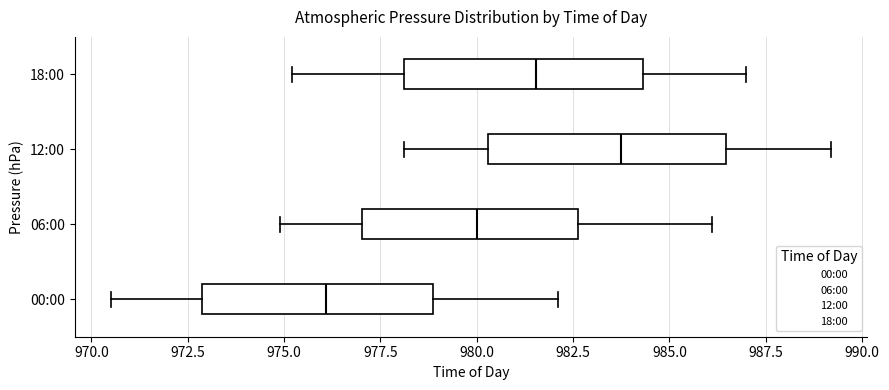

Where does the right whisker of the box for 06:00 end on the x-axis? The values are not printed on the chart, so give them approximately, as read against the axis.

986.0